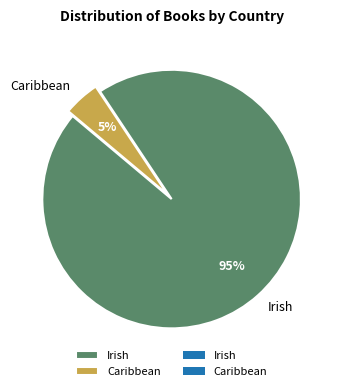

Is it true that Irish is 95% of the pie?

True